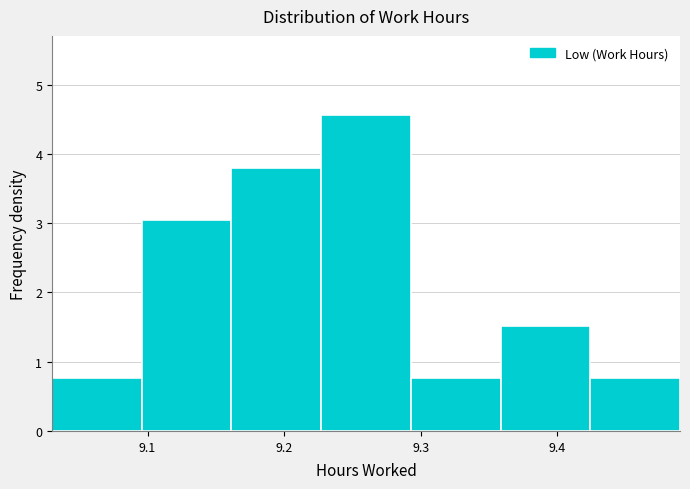

How tall is the bar that spans 9.23 to 9.29 on the x-axis? Neither the bar edges nor the heights are printed on the chart, so give them approximately, as read against the axes.

4.6